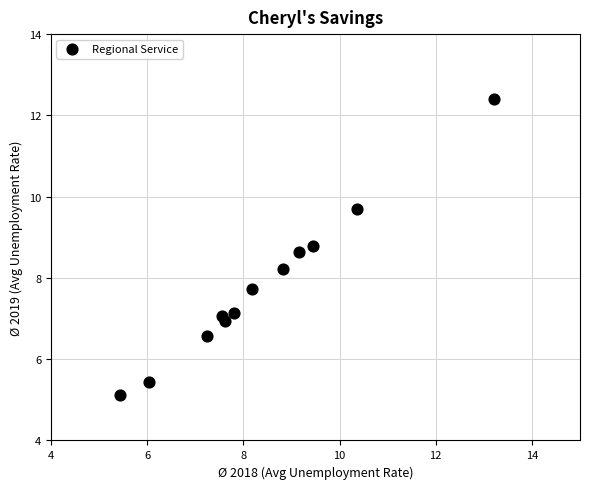

What is the range of X values (max minus min)?

7.8